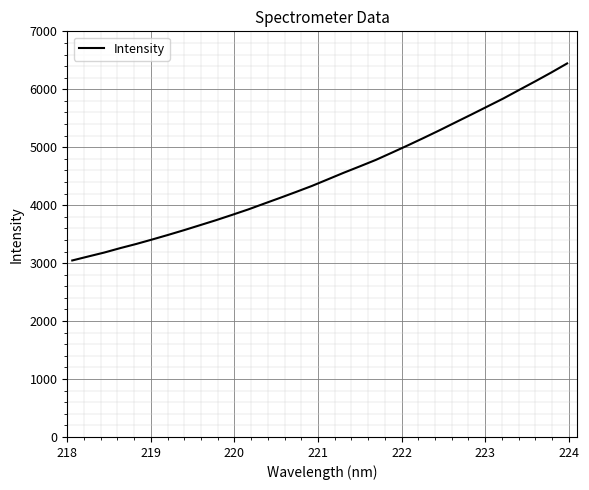

What is the sum of all values?

144500.8